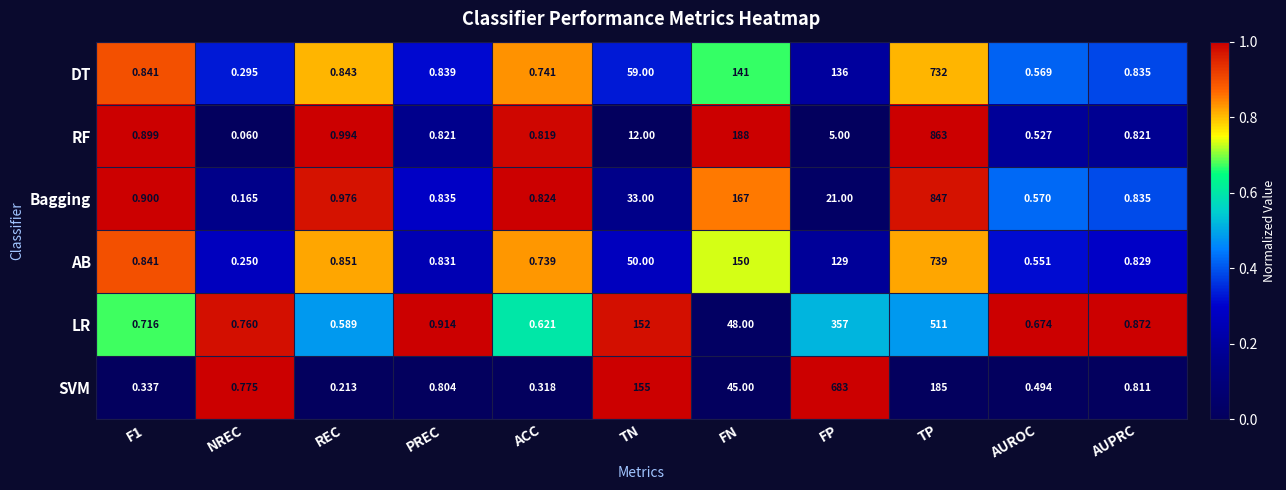

How many series are shown in this chart?

6